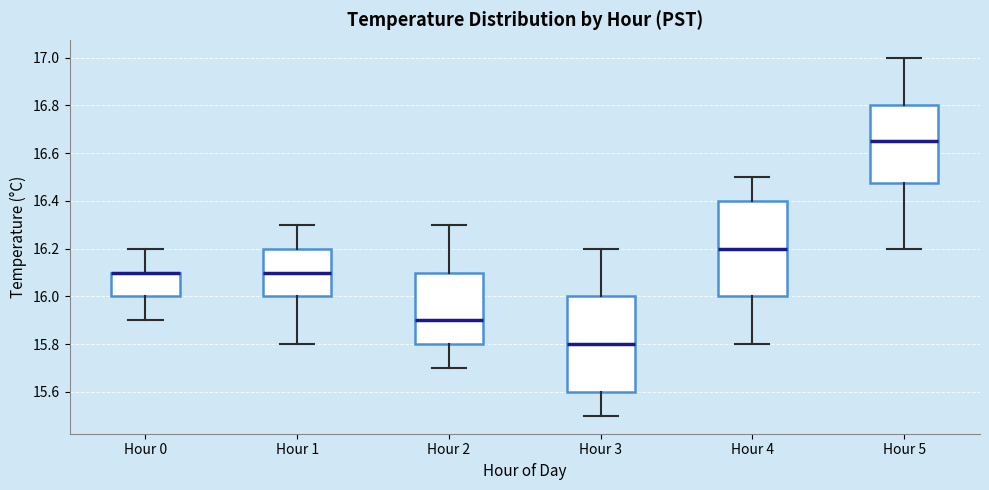

Where does the lower whisker of the box for Hour 1 end on the y-axis? The values are not printed on the chart, so give them approximately, as read against the axis.

15.80